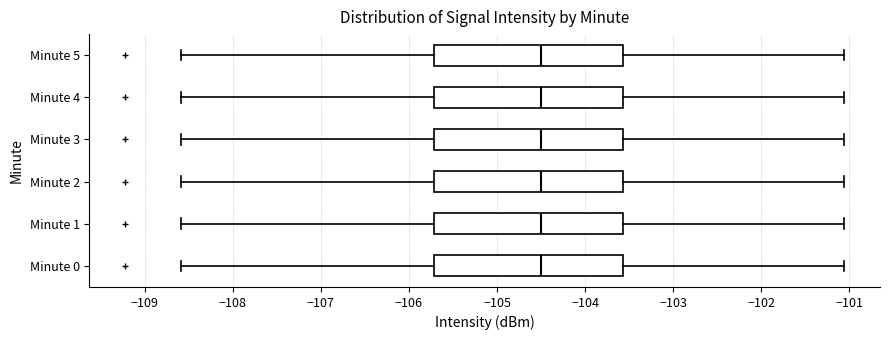

Reading bottom to top, read every box against the x-axis: the position of its median line, the range the box covers, and the ends of its whiskers. The values are not printed on the chart, so give them approximately, as read against the axis.

Minute 0: median -104.5, box -105.7 to -103.6, whiskers -108.6 to -101.1
Minute 1: median -104.5, box -105.7 to -103.6, whiskers -108.6 to -101.1
Minute 2: median -104.5, box -105.7 to -103.6, whiskers -108.6 to -101.1
Minute 3: median -104.5, box -105.7 to -103.6, whiskers -108.6 to -101.1
Minute 4: median -104.5, box -105.7 to -103.6, whiskers -108.6 to -101.1
Minute 5: median -104.5, box -105.7 to -103.6, whiskers -108.6 to -101.1